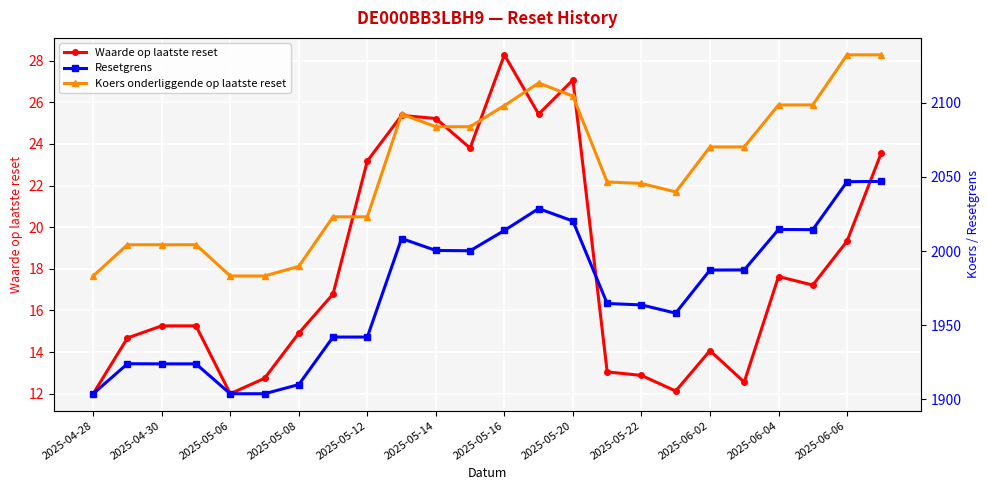

True or false: Waarde op laatste reset has more than 0 interior local peaks.

True